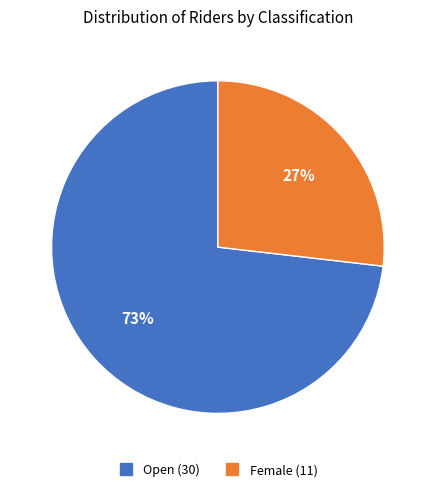

To the nearest percent, what is the difference between the largest and smallest slice percentages?

46%